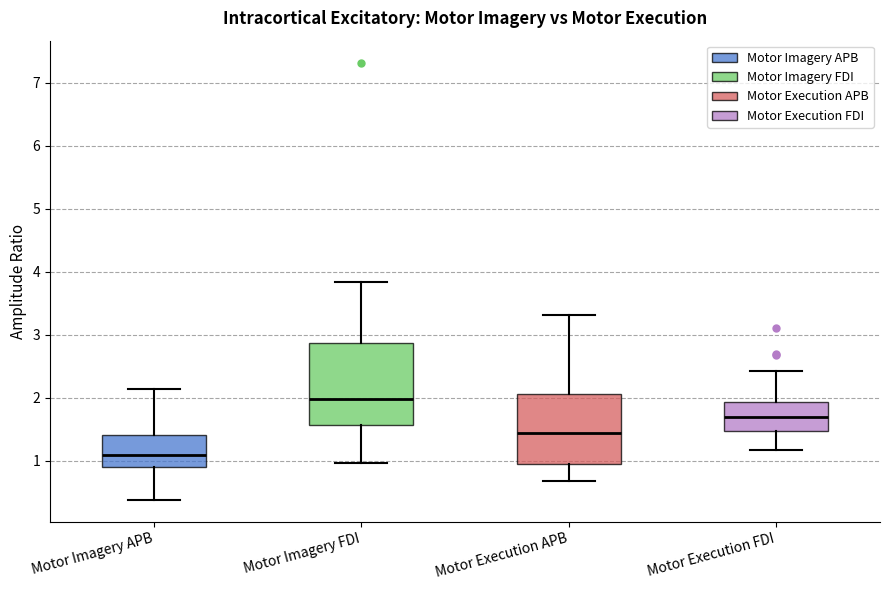

Comparing the boxes themselves (not the whiskers), which one is the tallest?

Motor Imagery FDI